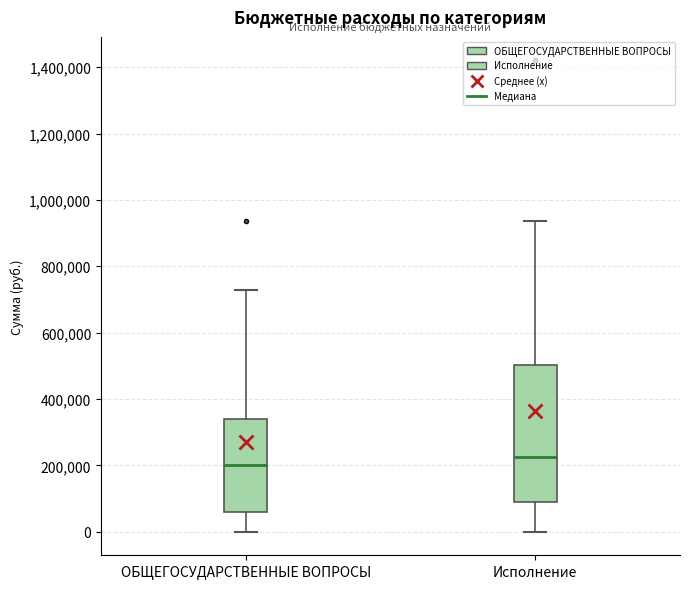

Reading left to right, transcribe this box plot: for each box, give where its median line is, the range the box spans, and where its two whiskers end, as read against the y-axis. The values are not printed on the chart, so give them approximately, as read against the axis.

ОБЩЕГОСУДАРСТВЕННЫЕ ВОПРОСЫ: median 200000, box 60000 to 340000, whiskers 0 to 720000
Исполнение: median 220000, box 80000 to 500000, whiskers 0 to 940000